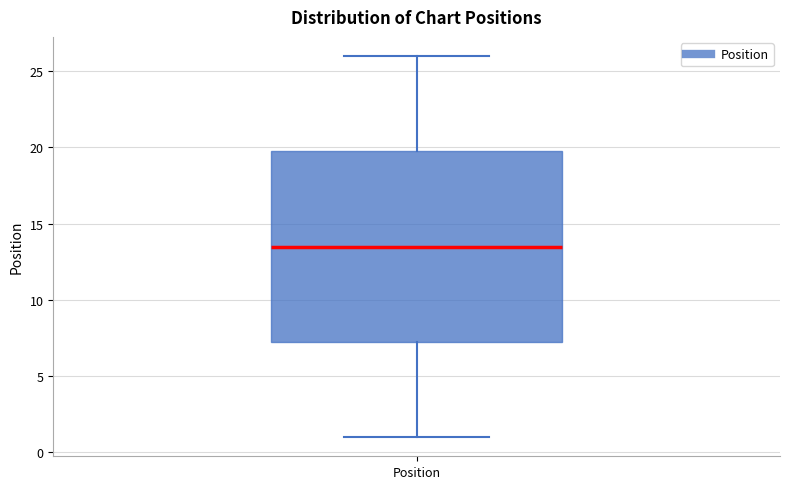

Read this box plot against the y-axis: the position of the median line, the range covered by the box, and the ends of both whiskers. The values are not printed on the chart, so give them approximately, as read against the axis.

median 13.5, box 7.5 to 20.0, whiskers 1.0 to 26.0